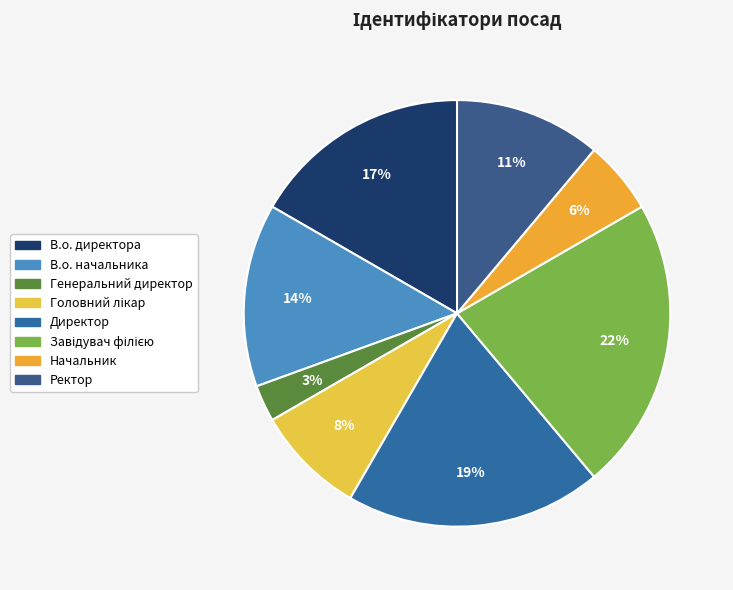

What percentage is the В.о. начальника slice, to the nearest percent?

14%